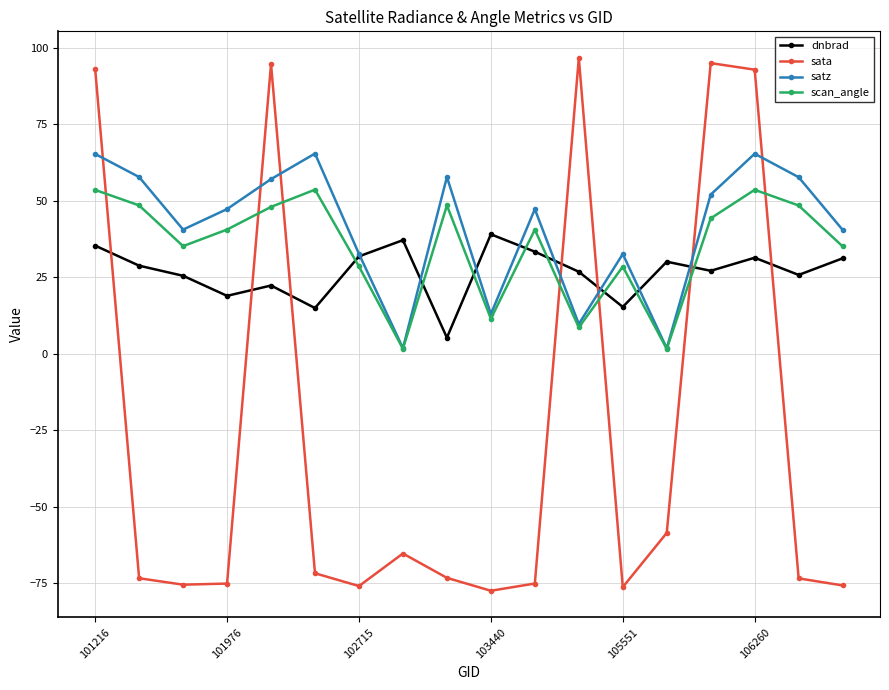

In scan_angle, how many points are lower than both neighbors (excluding endpoints)?

5